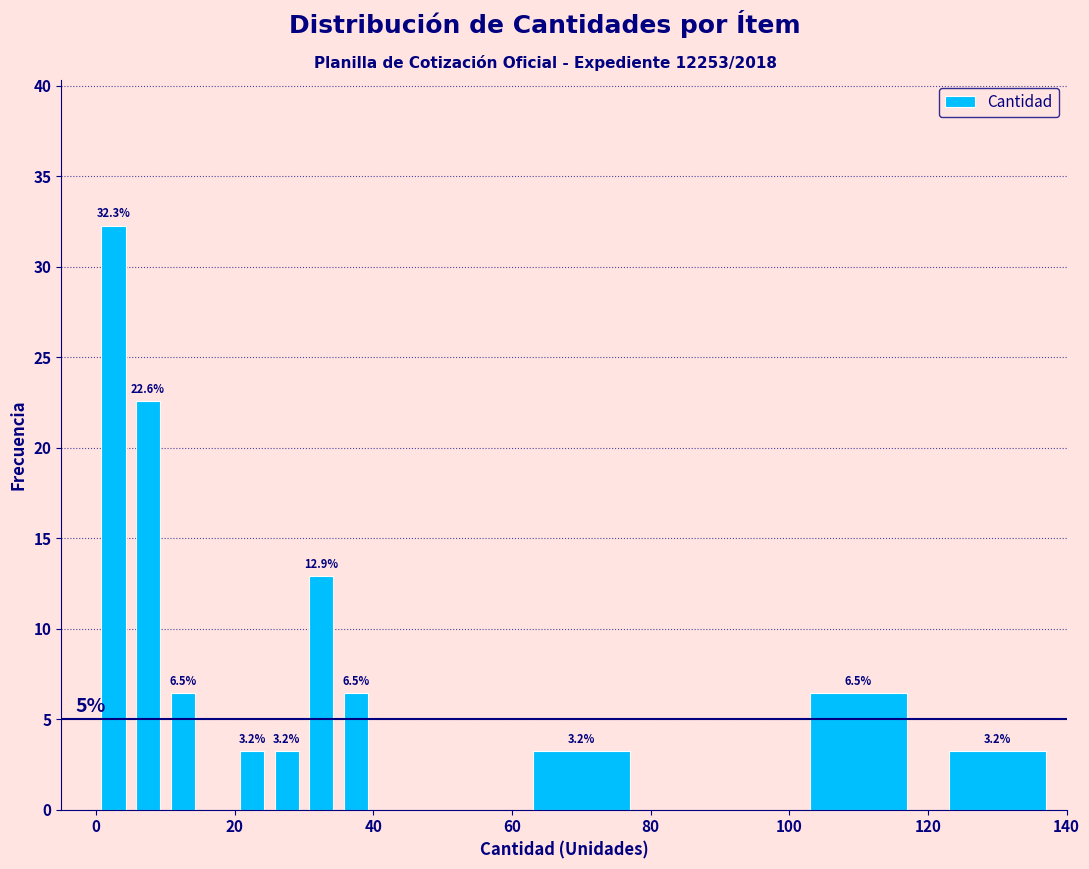

Read against the x-axis, roughly where is the centre of the tallest bar?

2